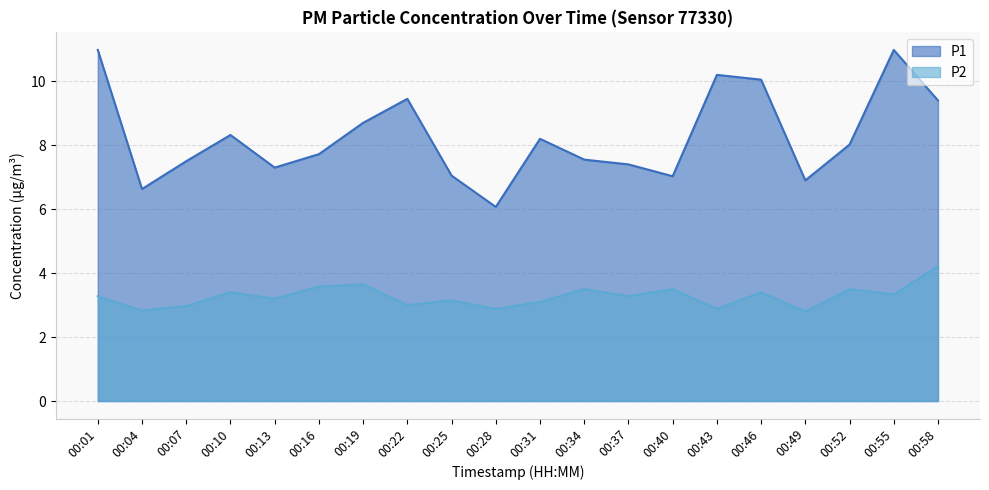

At which category does P1 reach its first local valley?

00:04